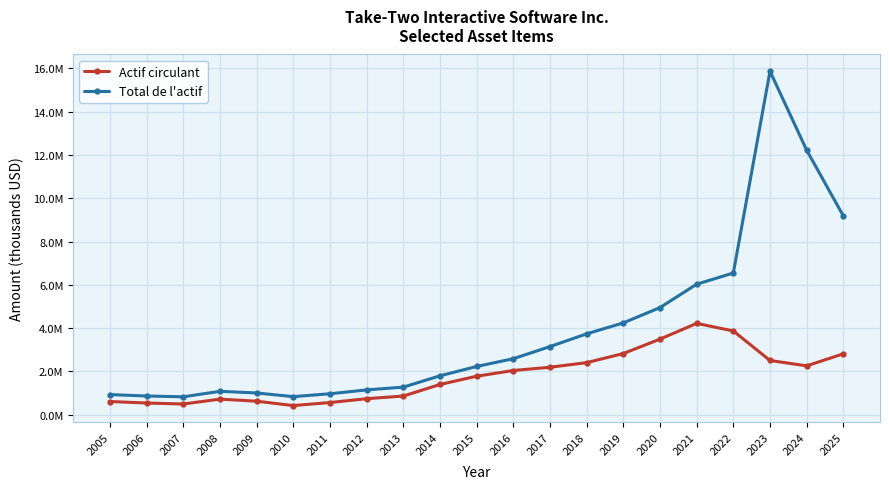

True or false: Actif circulant and Total de l'actif intersect in this chart.

False